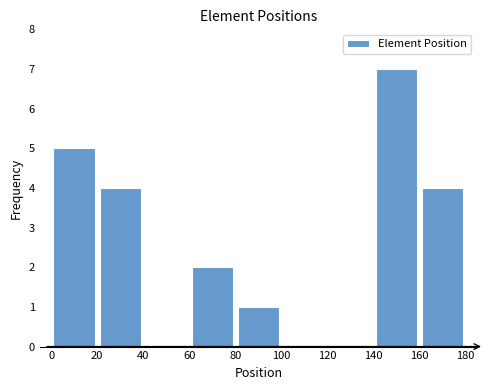

What is the height of the bar covering 160 to 180 on the x-axis? The values are not printed on the chart, so give them approximately, as read against the axis.

4